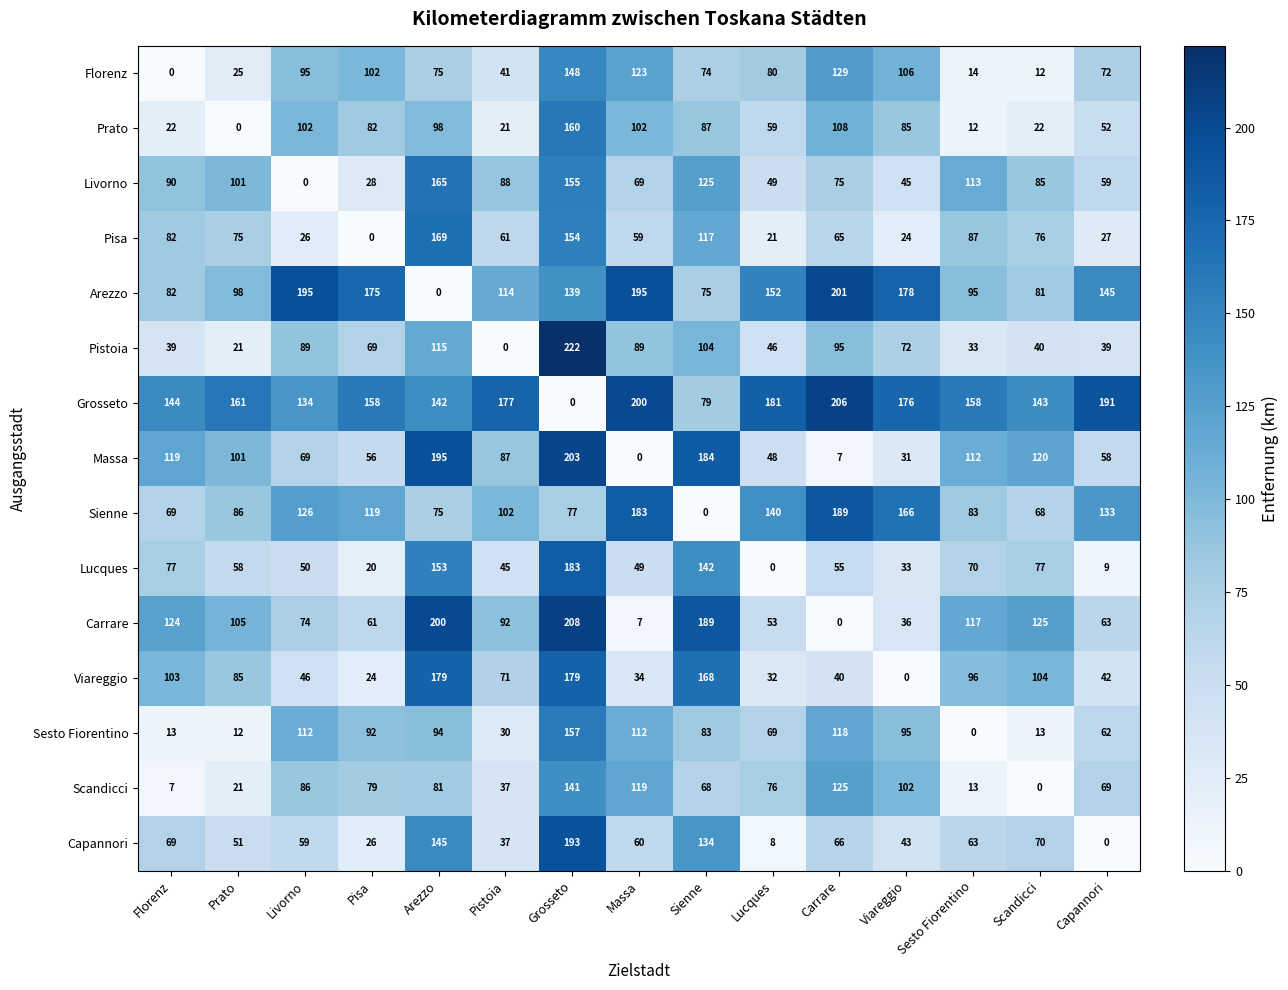

What is the total value across all series at Lucques?

1014